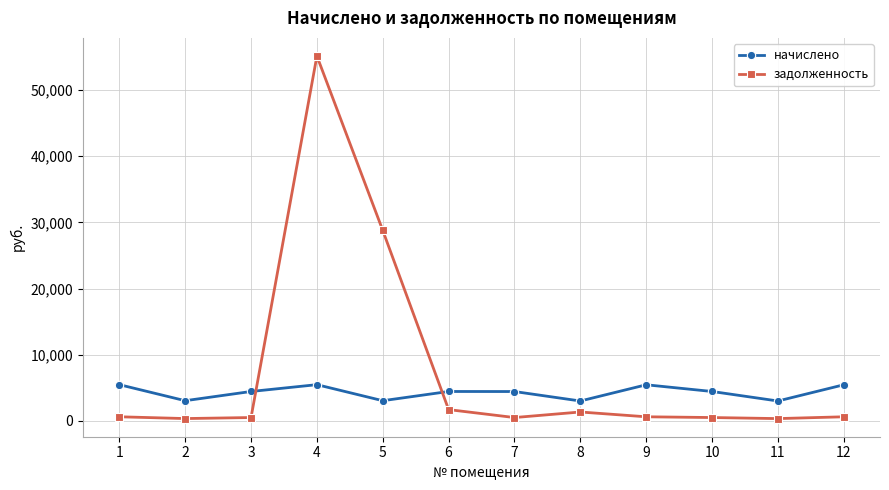

How many data points does each series have?

12